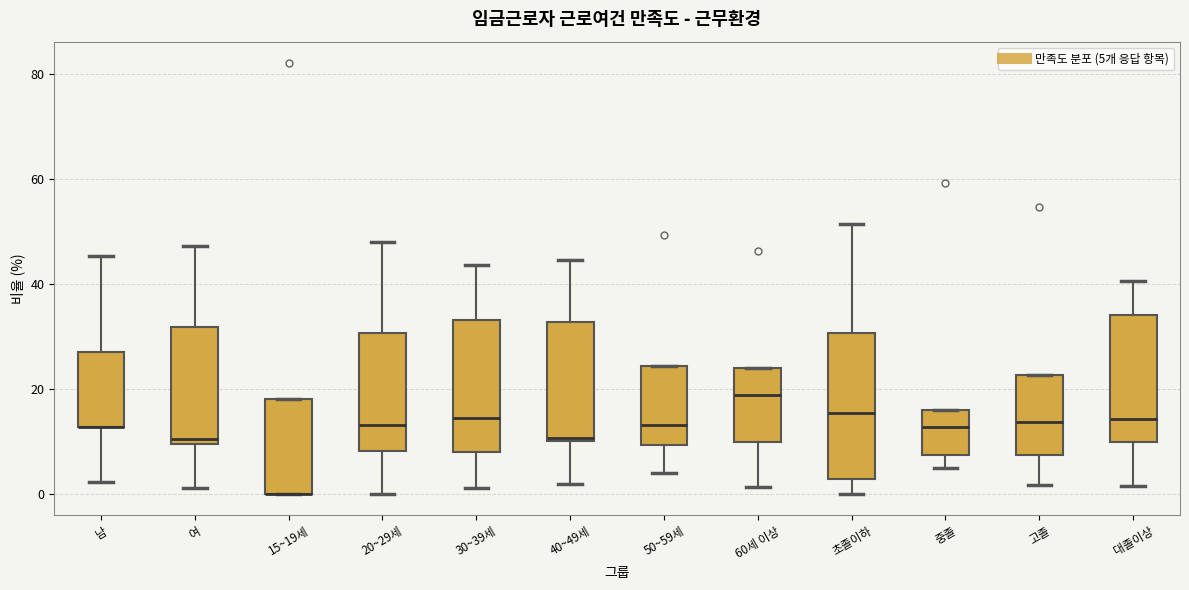

Comparing the boxes themselves (not the whiskers), which one is the tallest?

초졸이하